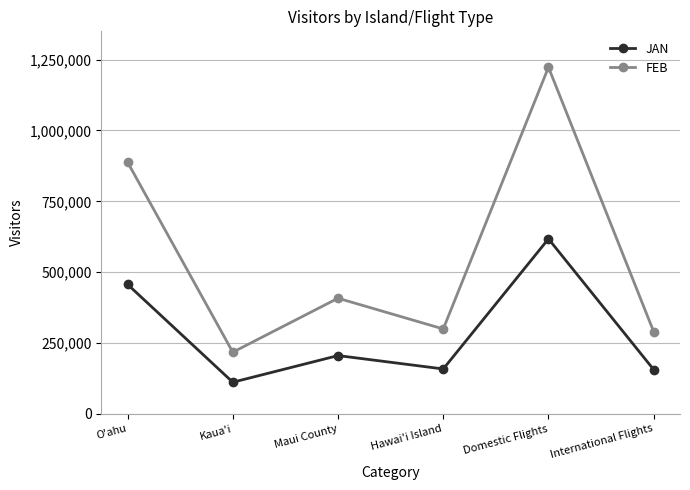

The JAN series shows 617389.6 at Domestic Flights. True or false?

True